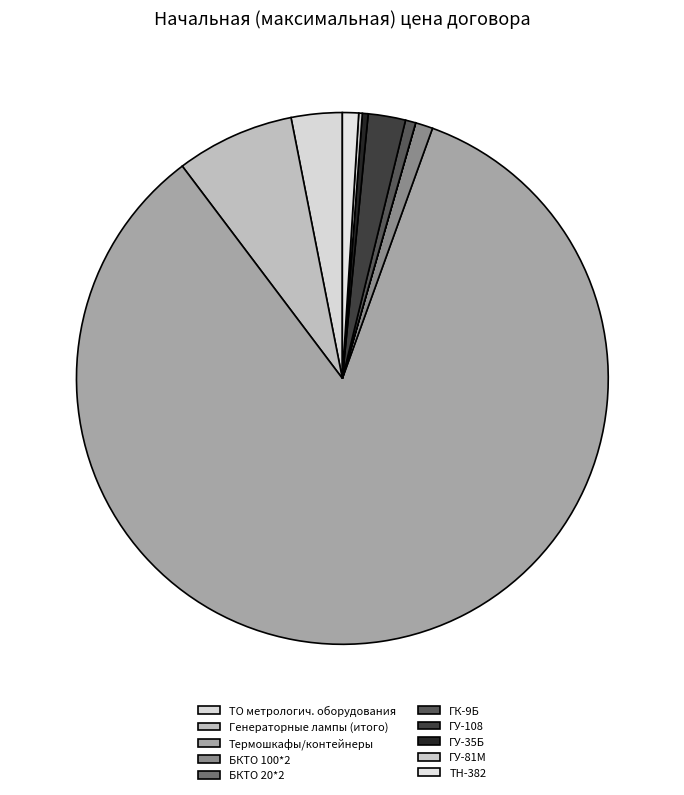

Rank the categories by value from highest to lowest.

Поставка термошкафов, контейнеров, Поставка мощных генераторных ламп, ТО (поверка) метрологического оборудования, ЛАМПА ГУ-108, БОКС БКТО 100*2, ЛАМПА ТН-382, ЛАМПА ГК-9Б, ЛАМПА ГУ-35Б, ЛАМПА ГУ-81М, БОКС БКТО 20*2